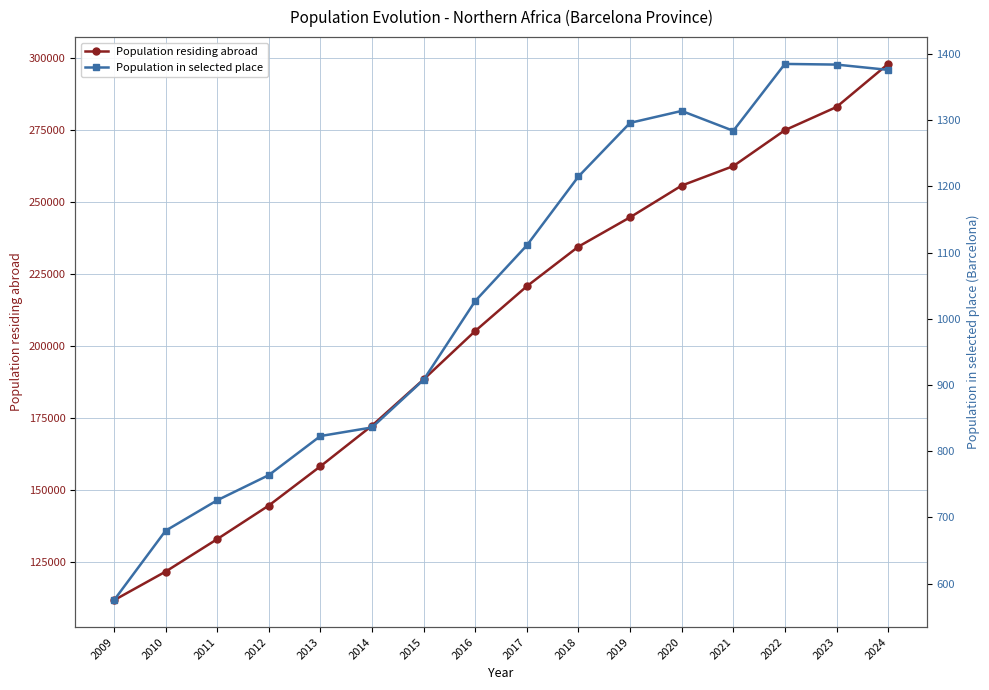

What is the total value across all series at 2010?

122271